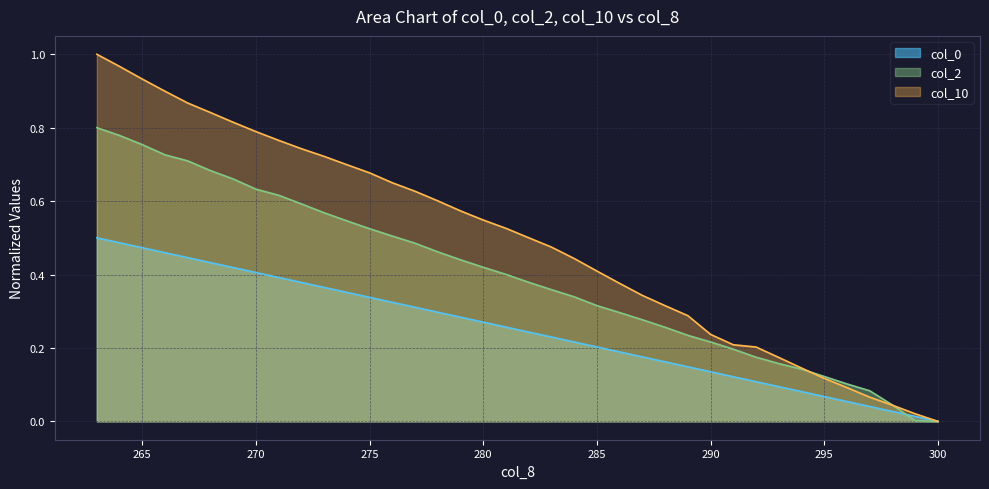

At which category does the chart reach its minimum across all series?

300